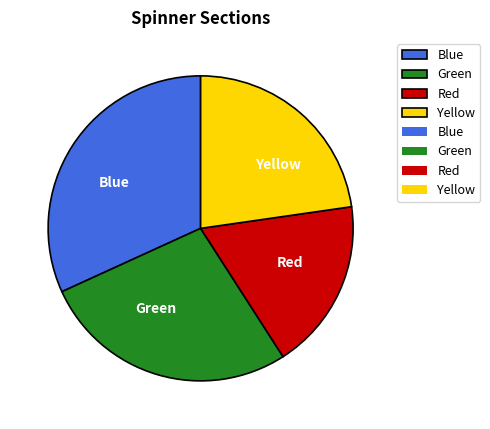

True or false: Blue accounts for 32% of the total.

True